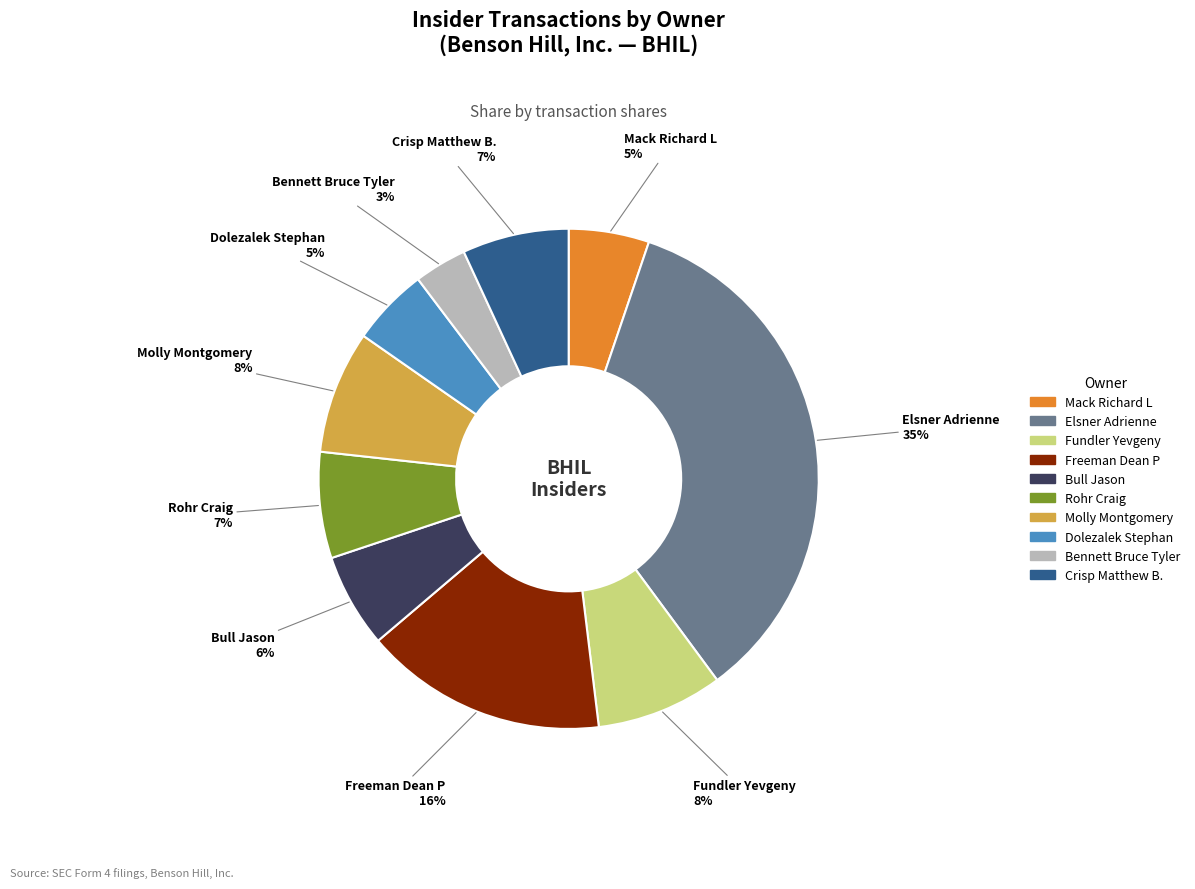

To the nearest percent, what is the difference between the Elsner Adrienne and Bull Jason slice percentages?

29%